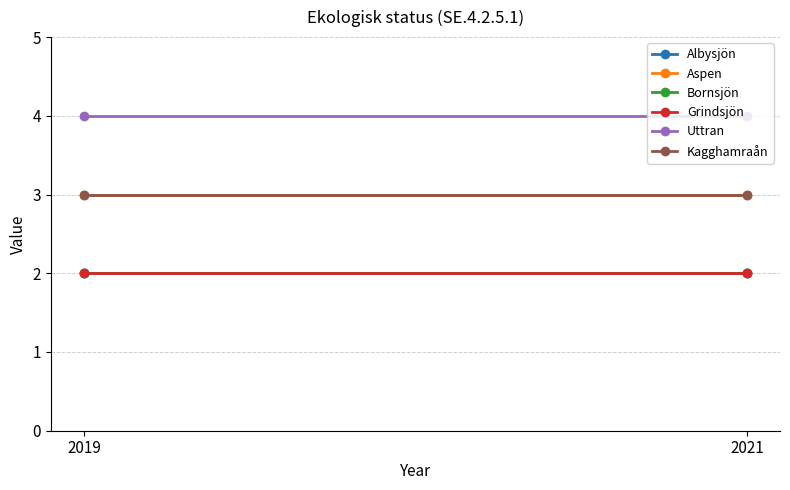

At which label does Uttran reach its minimum?

2019